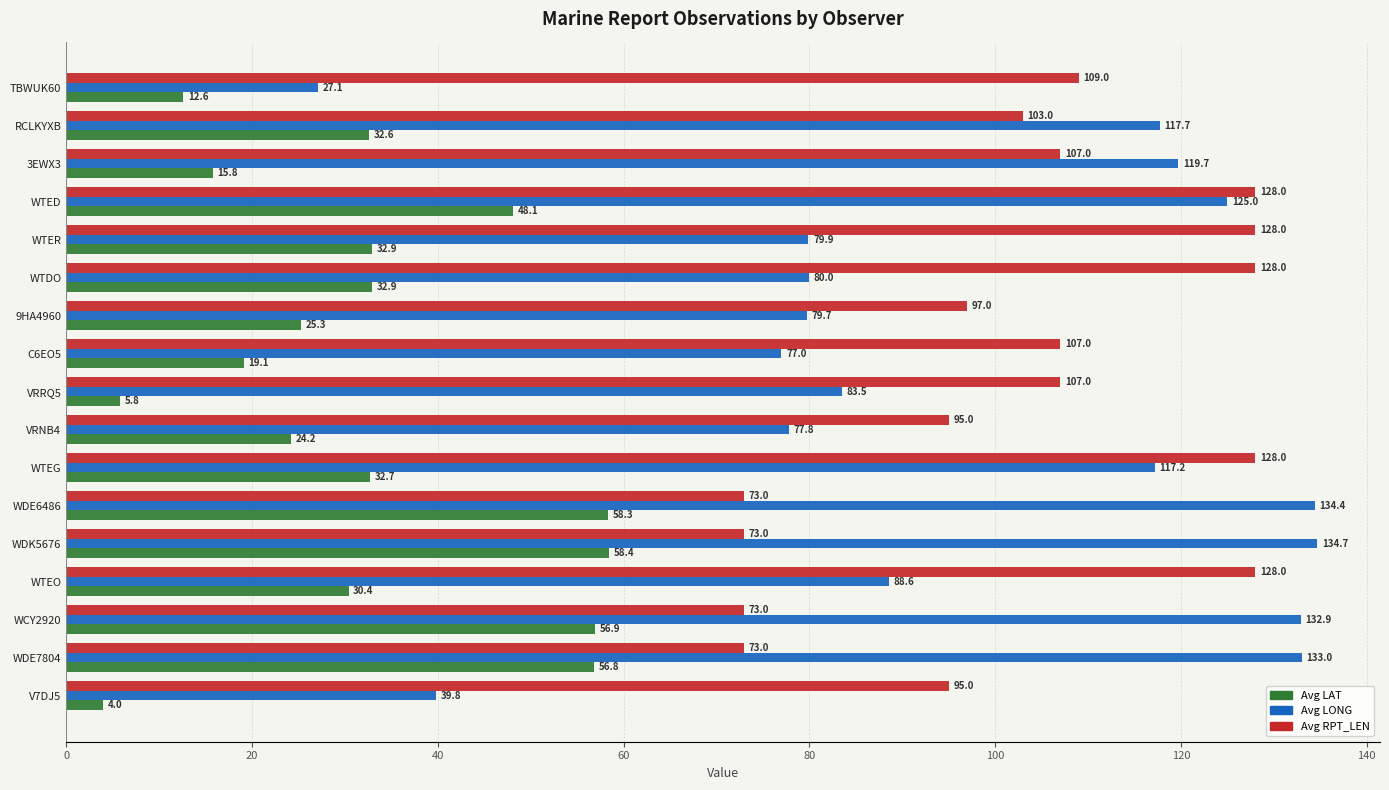

What is the minimum value shown in the chart?

4.0